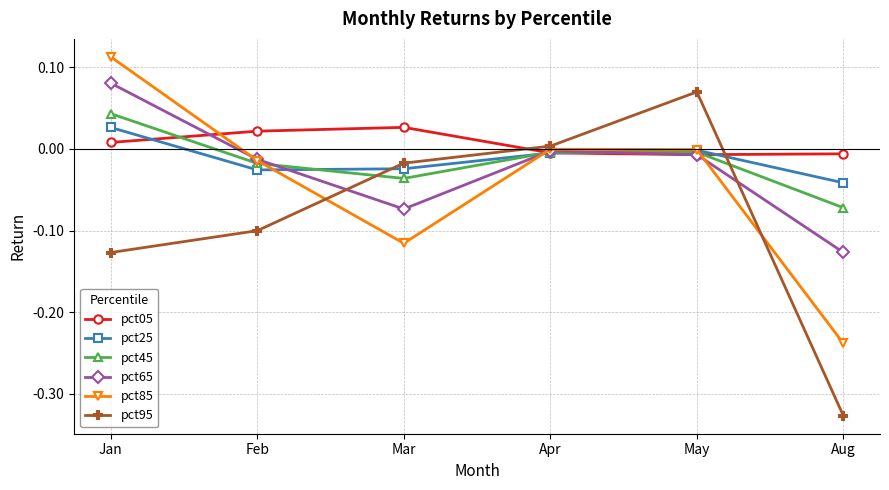

How many values in the pct05 series are below 0?

3